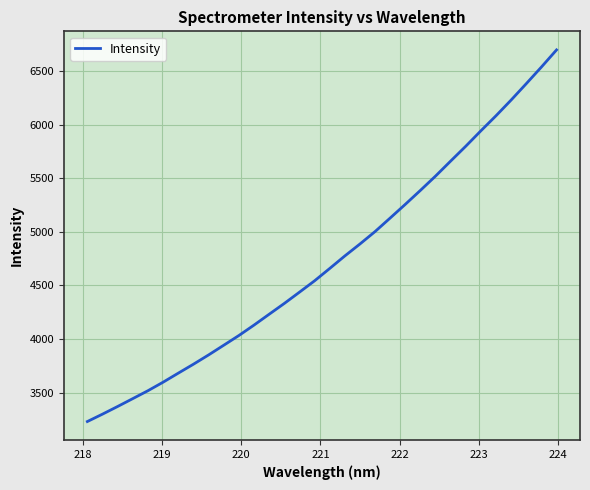

What is the difference between the maximum and minimum values?

3472.2